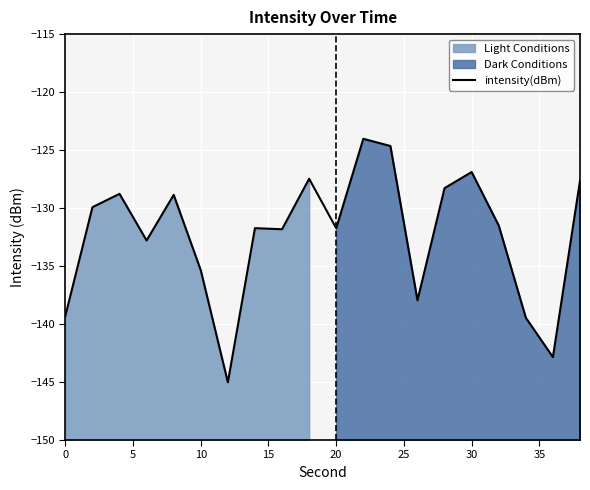

True or false: the data shows -139.3 at 0.

True